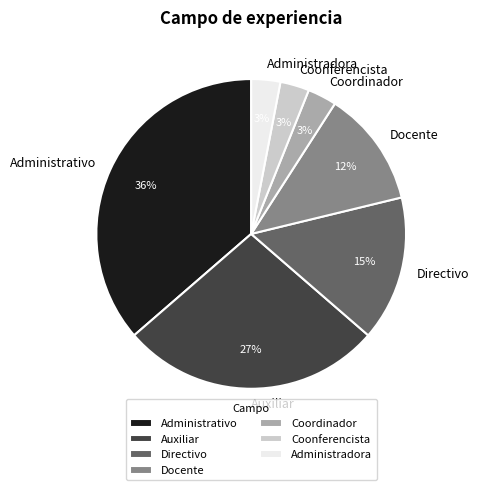

How many slices are in this pie chart?

7